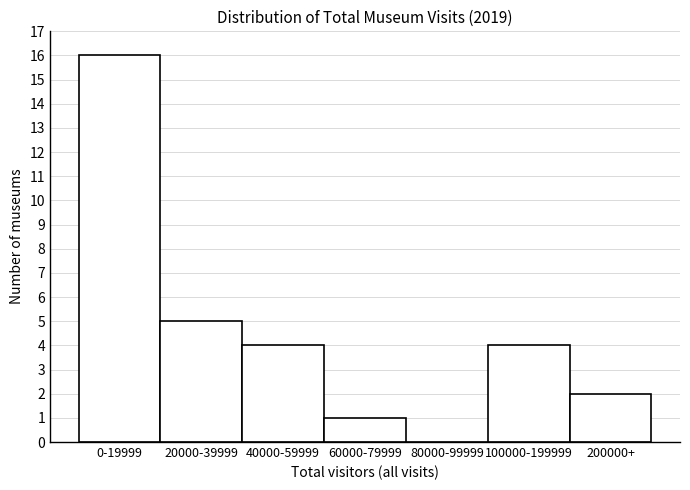

Reading left to right, transcribe all the data shown in this chart.

0-19999=16	20000-39999=5	40000-59999=4	60000-79999=1	80000-99999=0	100000-199999=4	200000+=2